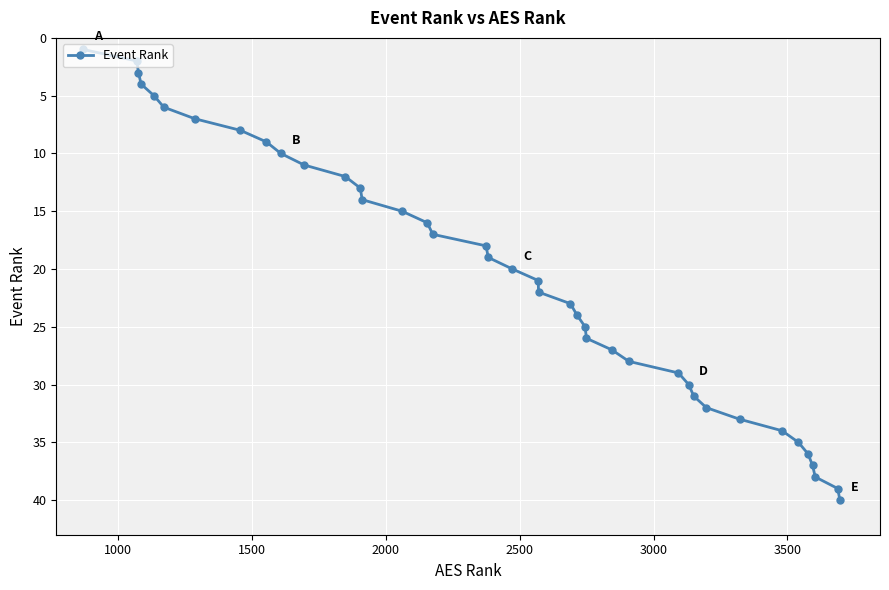

Is this an area chart (filled region under the line)?

No